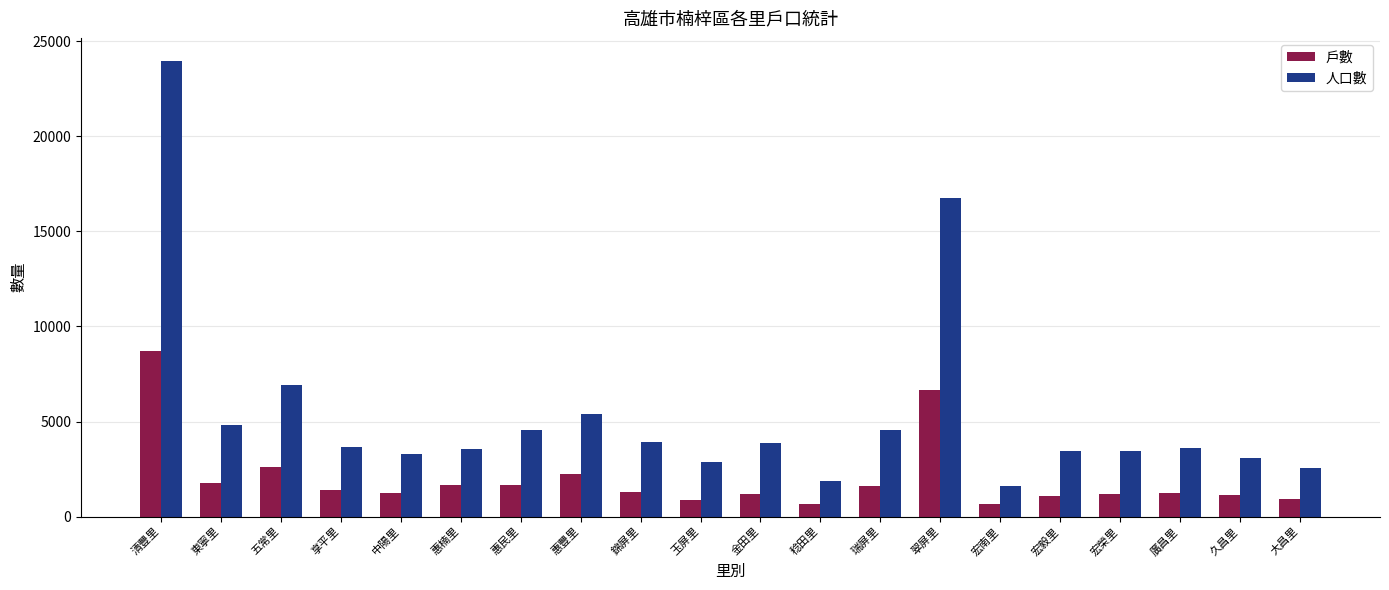

What is the difference between the maximum and second lowest values in the 戶數 series?

8039